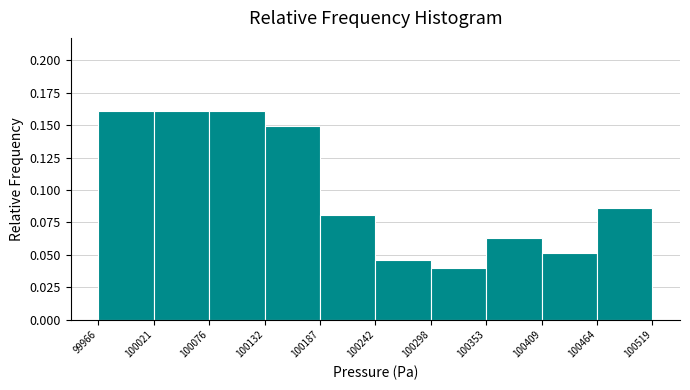

How tall is the bar that spans 100464 to 100519 on the x-axis? The values are not printed on the chart, so give them approximately, as read against the axis.

0.085